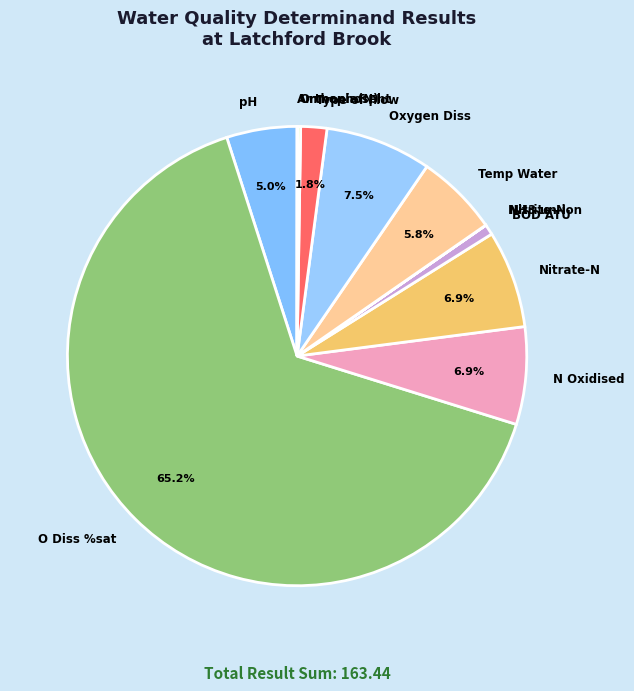

Is O Diss %sat the majority of the pie?

Yes